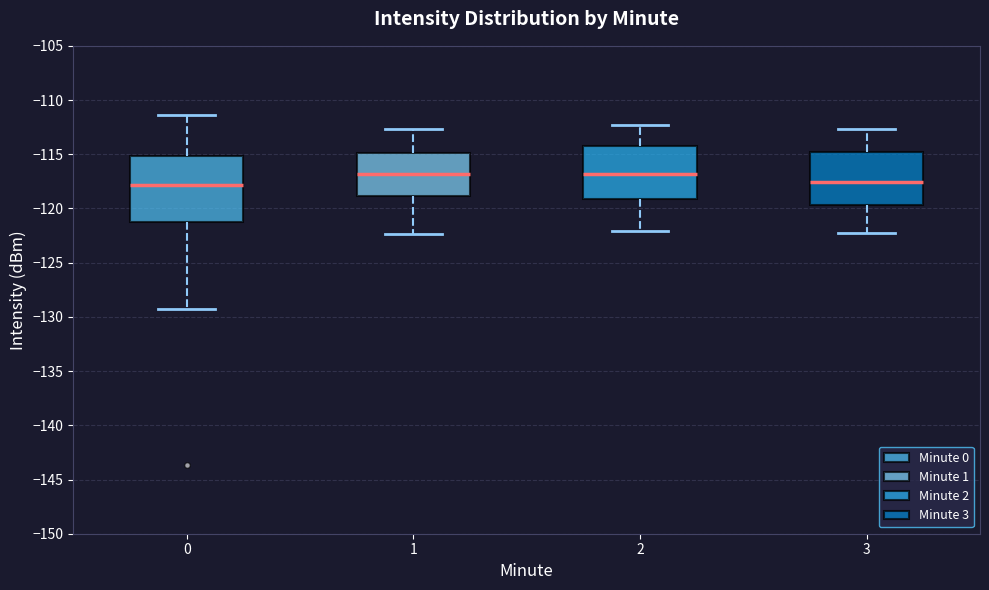

Reading left to right, transcribe this box plot: for each box, give where its median line is, the range the box spans, and where its two whiskers end, as read against the y-axis. The values are not printed on the chart, so give them approximately, as read against the axis.

0: median -118.0, box -121.5 to -115.0, whiskers -129.5 to -111.5
1: median -117.0, box -119.0 to -115.0, whiskers -122.5 to -112.5
2: median -117.0, box -119.0 to -114.0, whiskers -122.0 to -112.5
3: median -117.5, box -119.5 to -115.0, whiskers -122.0 to -112.5